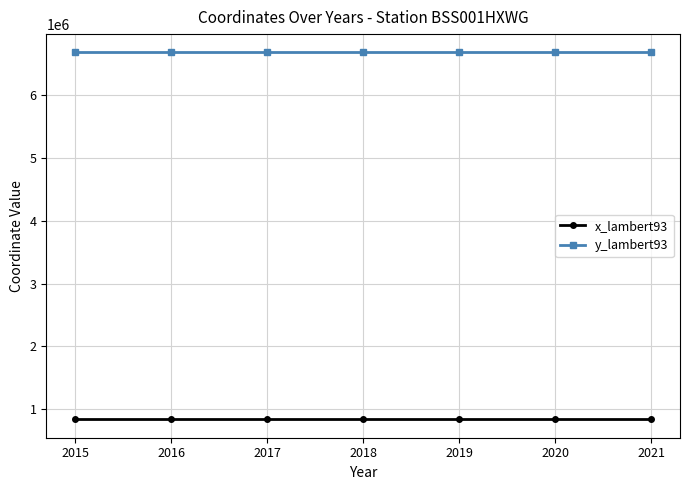

What is the approximate value of y_lambert93 at 2017?

6686247